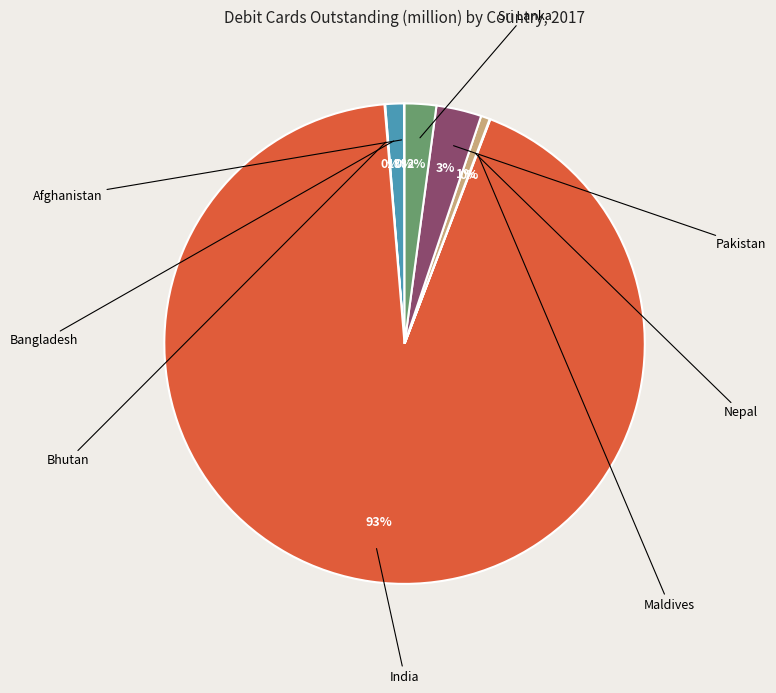

Is there a majority slice in this chart?

Yes